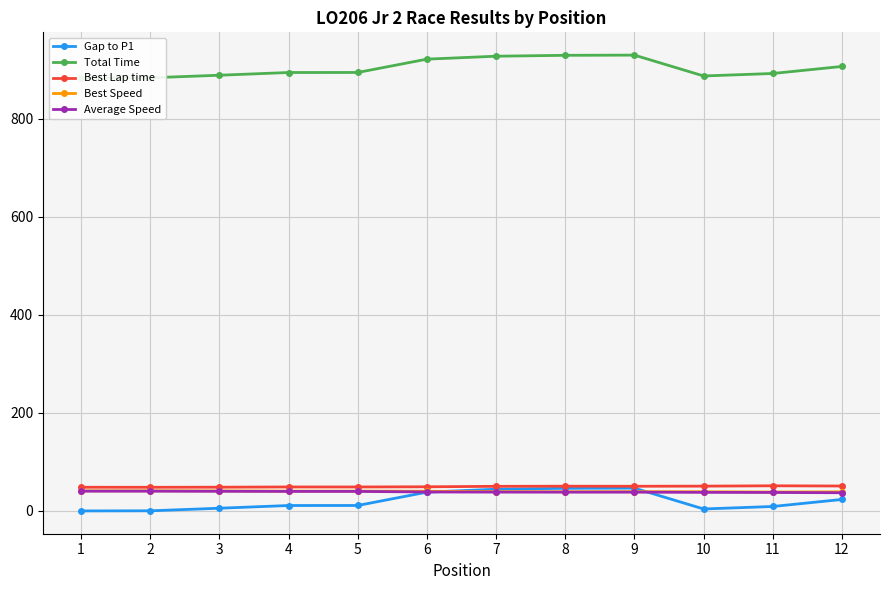

Which series has the largest range (max minus min)?

Total Time